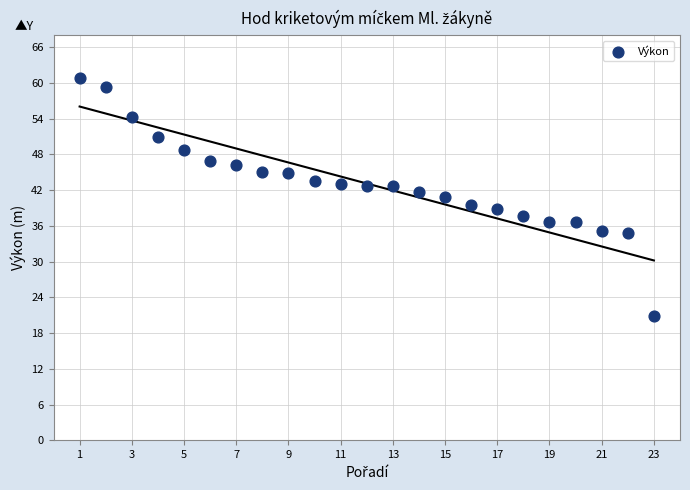

What is the range of Y values (max minus min)?

40.1